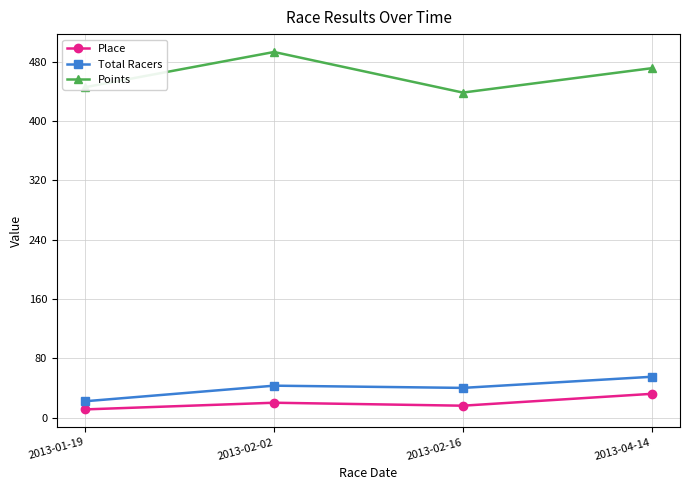

Which series changed the most between 2013-01-19 and 2013-04-14?

Total Racers